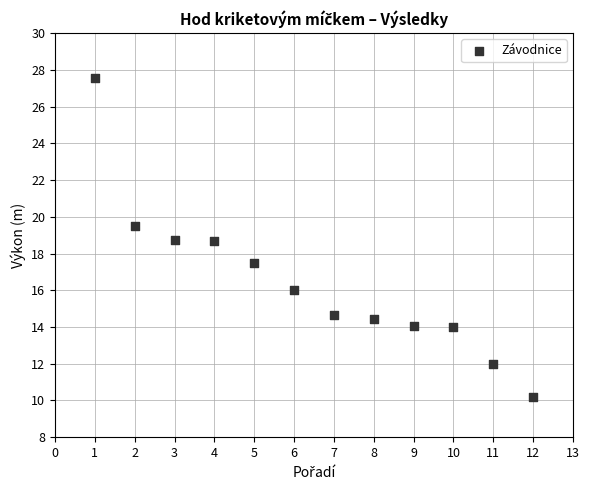

What is the range of X values (max minus min)?

11.0